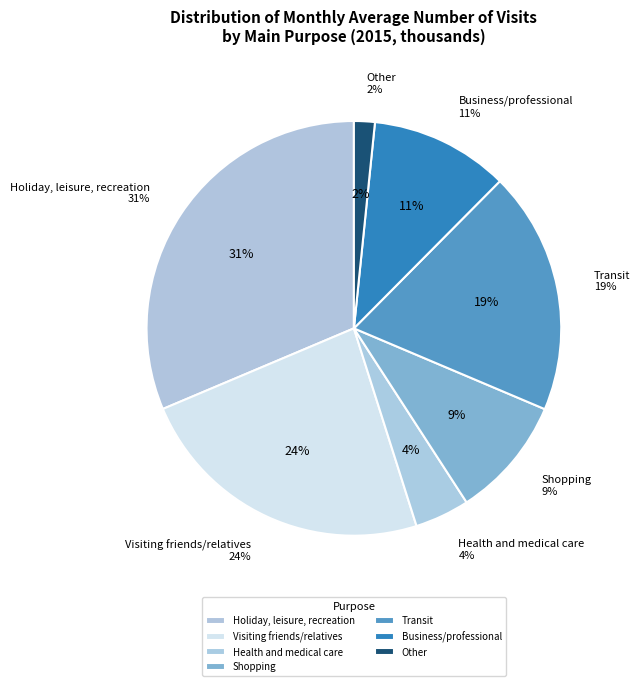

Is there a majority slice in this chart?

No